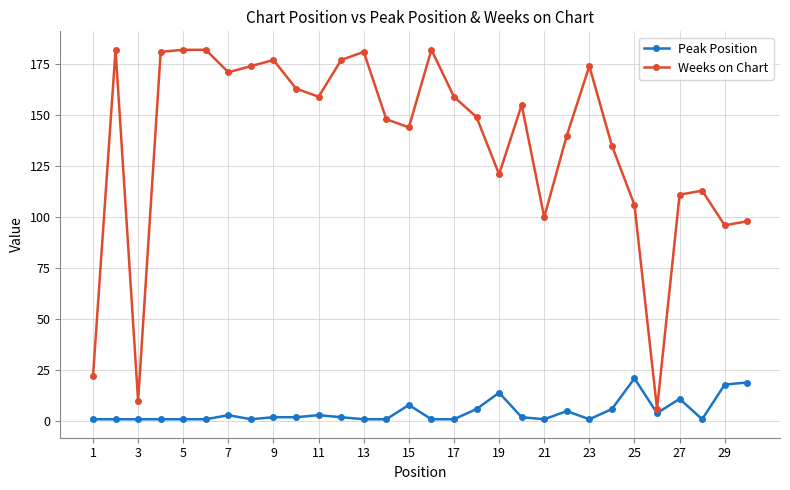

Is this an area chart (filled region under the line)?

No